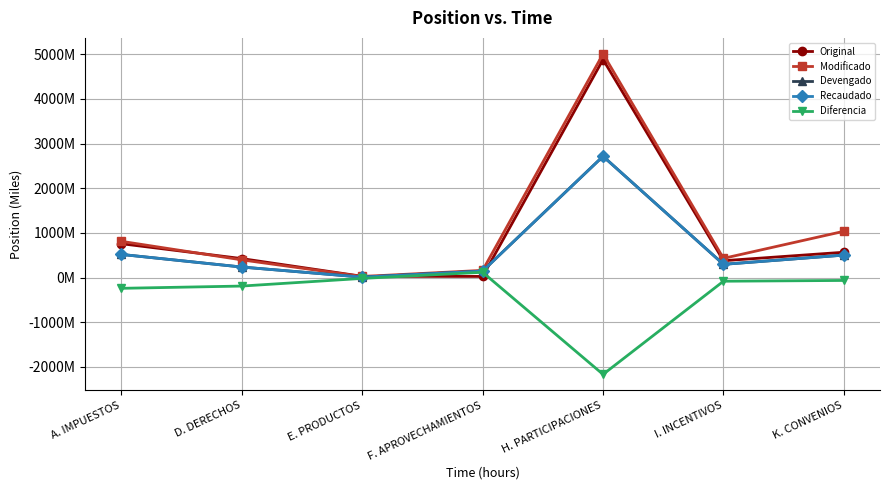

Is this an area chart (filled region under the line)?

No